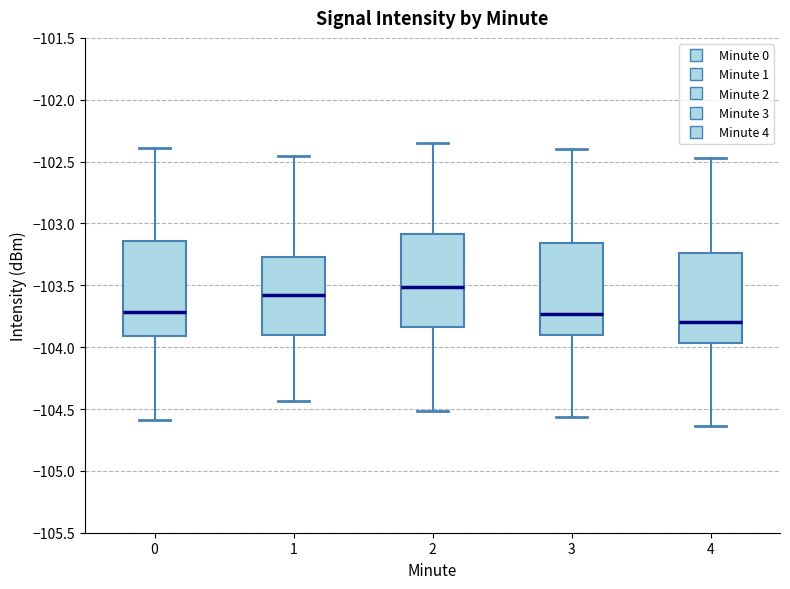

Reading left to right, read every box against the y-axis: the position of its median line, the range the box covers, and the ends of its whiskers. The values are not printed on the chart, so give them approximately, as read against the axis.

0: median -103.70, box -103.90 to -103.15, whiskers -104.60 to -102.40
1: median -103.60, box -103.90 to -103.25, whiskers -104.45 to -102.45
2: median -103.50, box -103.85 to -103.10, whiskers -104.50 to -102.35
3: median -103.75, box -103.90 to -103.15, whiskers -104.55 to -102.40
4: median -103.80, box -103.95 to -103.25, whiskers -104.65 to -102.45